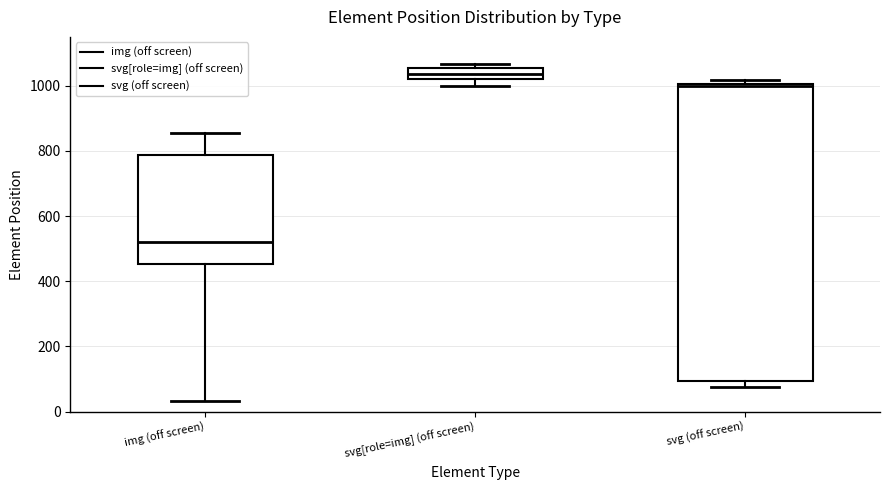

Reading left to right, transcribe this box plot: for each box, give where its median line is, the range the box spans, and where its two whiskers end, as read against the y-axis. The values are not printed on the chart, so give them approximately, as read against the axis.

img (off screen): median 520, box 460 to 780, whiskers 40 to 860
svg[role=img] (off screen): median 1040, box 1020 to 1060, whiskers 1000 to 1060 (just above the box's upper edge)
svg (off screen): median 1000, box 100 to 1000, whiskers 80 to 1020